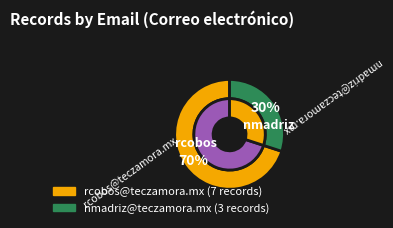

What is the largest slice in the pie chart?

rcobos@teczamora.mx